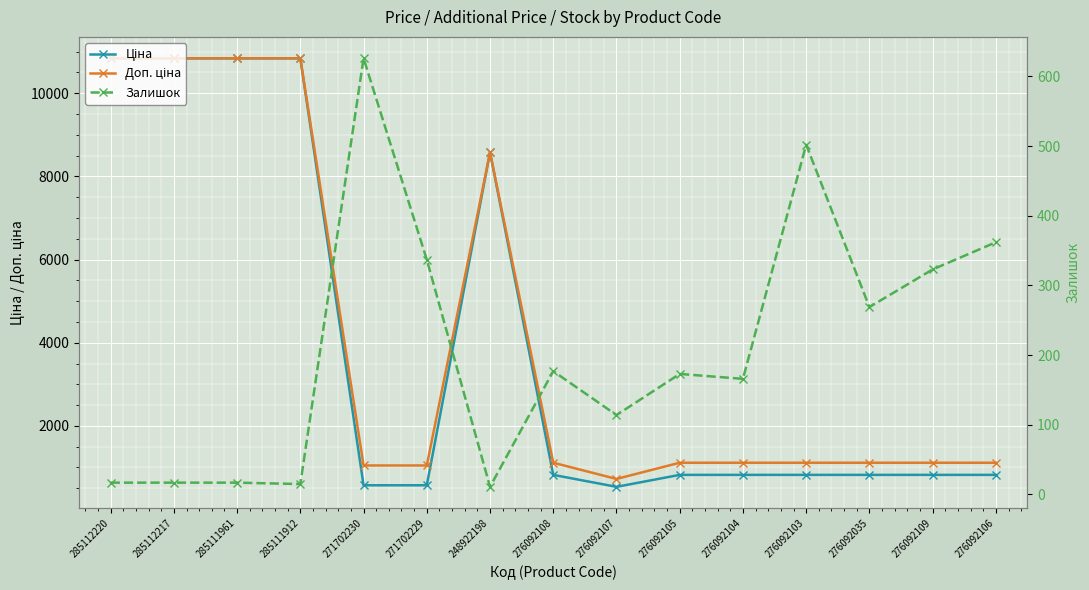

Reading right to left, transcribe all the data shown in this chart.

Ціна: 822.0	822.0	822.0	822.0	822.0	822.0	534.3	822.0	8581.1	571.6	571.6	10840.1	10840.1	10840.1	10840.1
Доп. ціна: 1114.0	1114.0	1114.0	1114.0	1114.0	1114.0	724.0	1114.0	8581.1	1048.0	1048.0	10840.1	10840.1	10840.1	10840.1
Залишок: 362.0	323.0	269.0	502.0	166.0	173.0	114.0	177.0	11.0	337.0	626.0	15.0	17.0	17.0	17.0